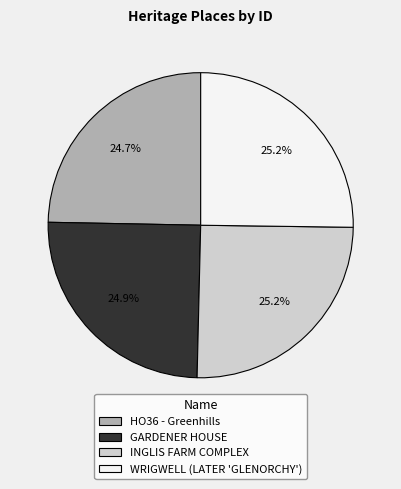

True or false: HO36 - Greenhills accounts for 25% of the total.

True